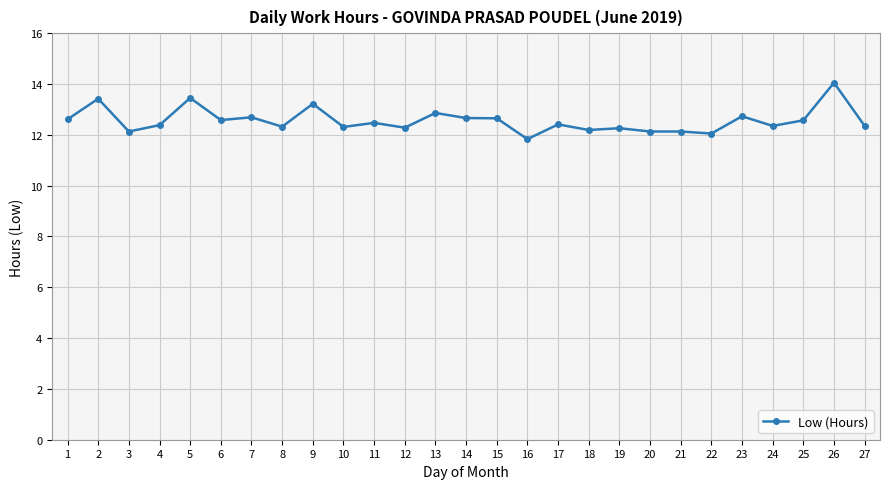

Read the value at 19.

12.3